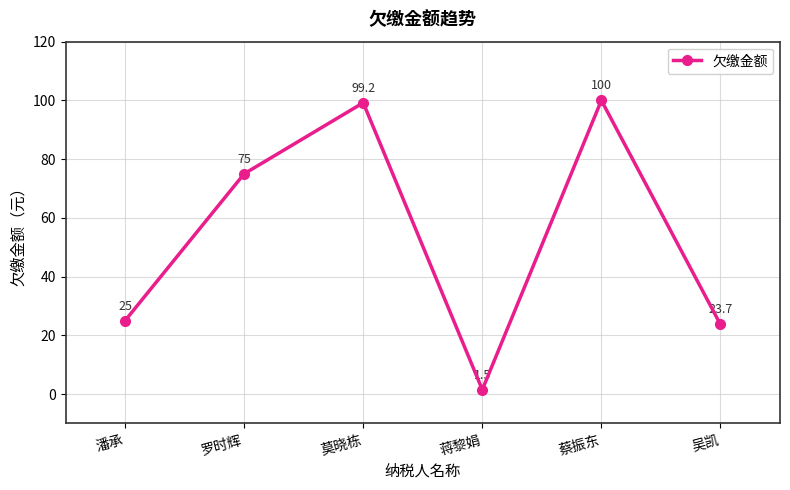

What is the sum of the values at 蒋黎娟 and 莫晓栋?

100.7